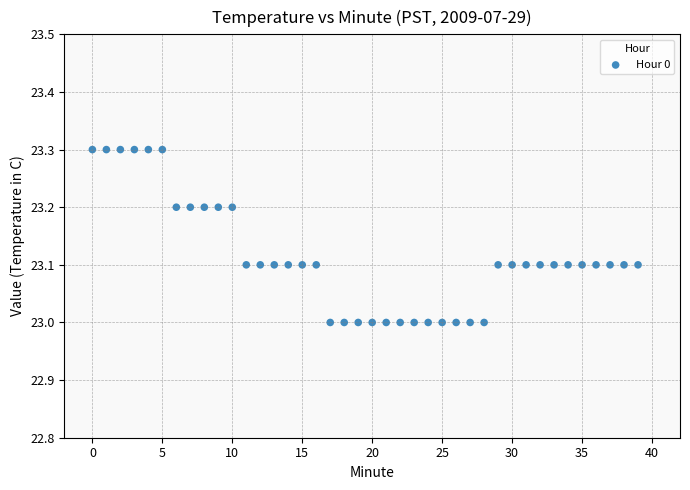

What is the range of Y values (max minus min)?

0.3